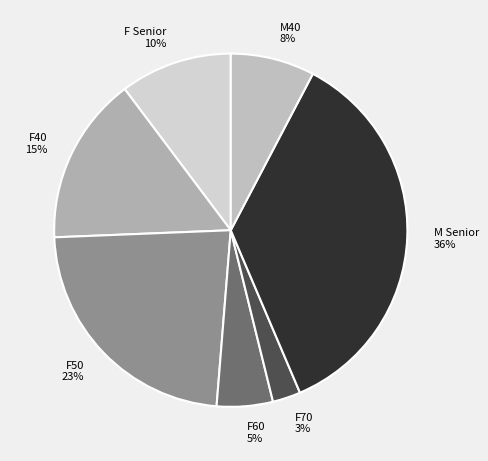

True or false: F60 accounts for 5% of the total.

True